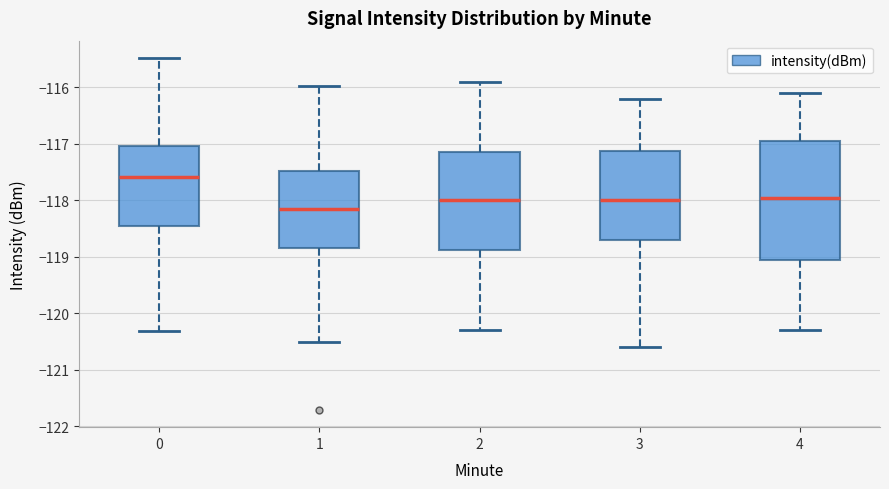

Reading left to right, transcribe this box plot: for each box, give where its median line is, the range the box spans, and where its two whiskers end, as read against the y-axis. The values are not printed on the chart, so give them approximately, as read against the axis.

0: median -117.6, box -118.5 to -117.0, whiskers -120.3 to -115.5
1: median -118.1, box -118.8 to -117.5, whiskers -120.5 to -116.0
2: median -118.0, box -118.9 to -117.1, whiskers -120.3 to -115.9
3: median -118.0, box -118.7 to -117.1, whiskers -120.6 to -116.2
4: median -117.9, box -119.0 to -116.9, whiskers -120.3 to -116.1